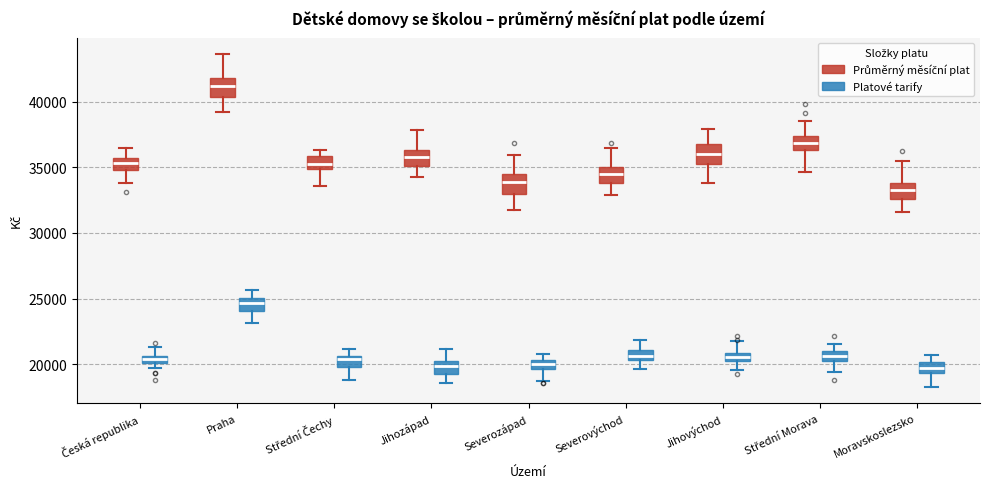

Where is the upper edge of the box for Jihovýchod (Průměrný měsíční plat) on the y-axis? The values are not printed on the chart, so give them approximately, as read against the axis.

37000